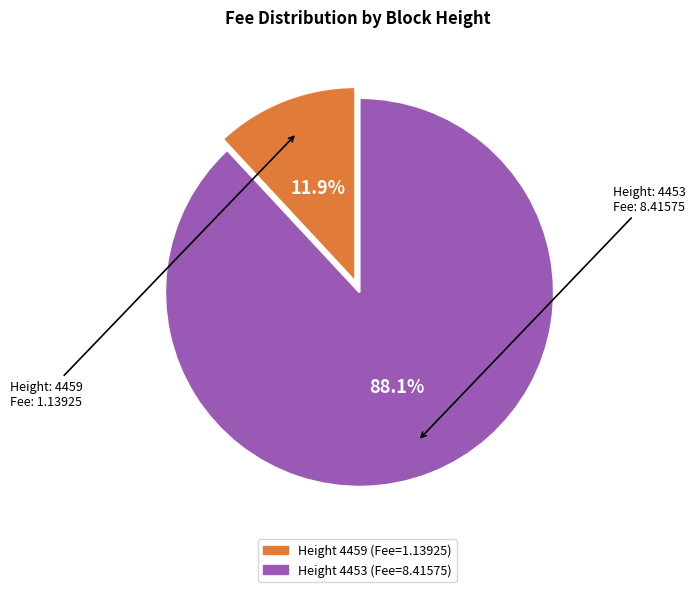

Is there a majority slice in this chart?

Yes